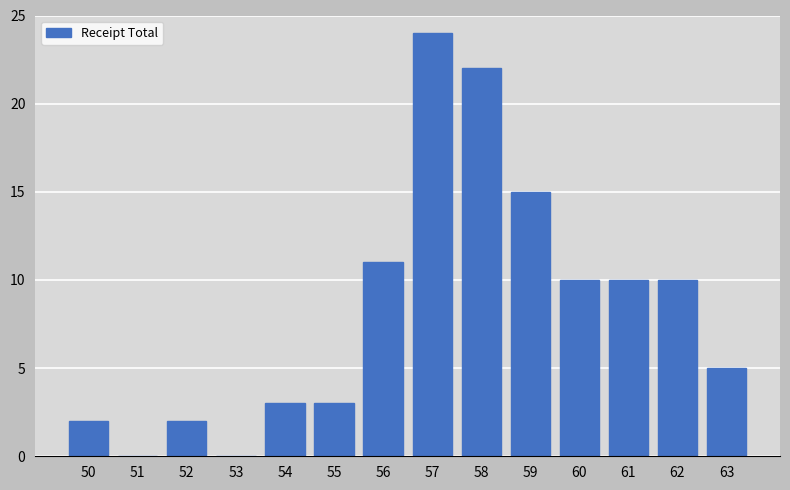

Reading left to right, list all the values displayed in this chart.

50=2	51=0	52=2	53=0	54=3	55=3	56=11	57=24	58=22	59=15	60=10	61=10	62=10	63=5